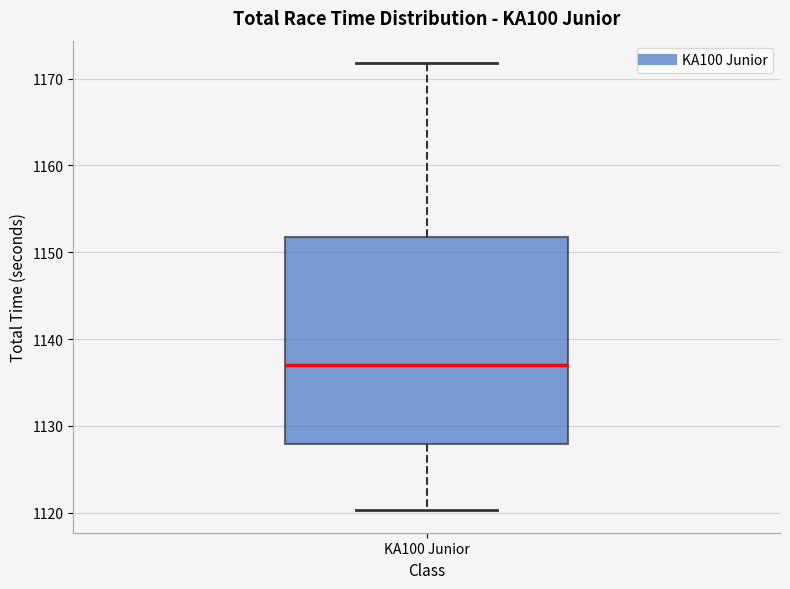

Read this box plot against the y-axis: the position of the median line, the range covered by the box, and the ends of both whiskers. The values are not printed on the chart, so give them approximately, as read against the axis.

median 1137, box 1128 to 1152, whiskers 1120 to 1172